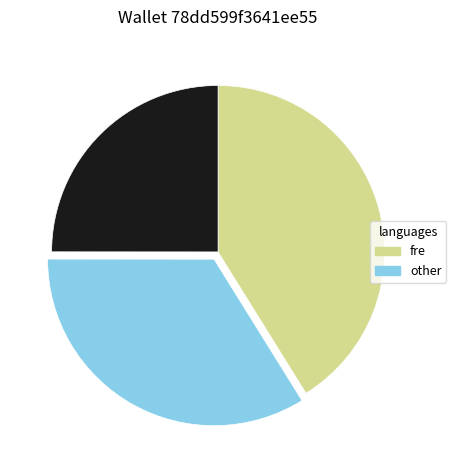

Does any single category account for the majority?

No